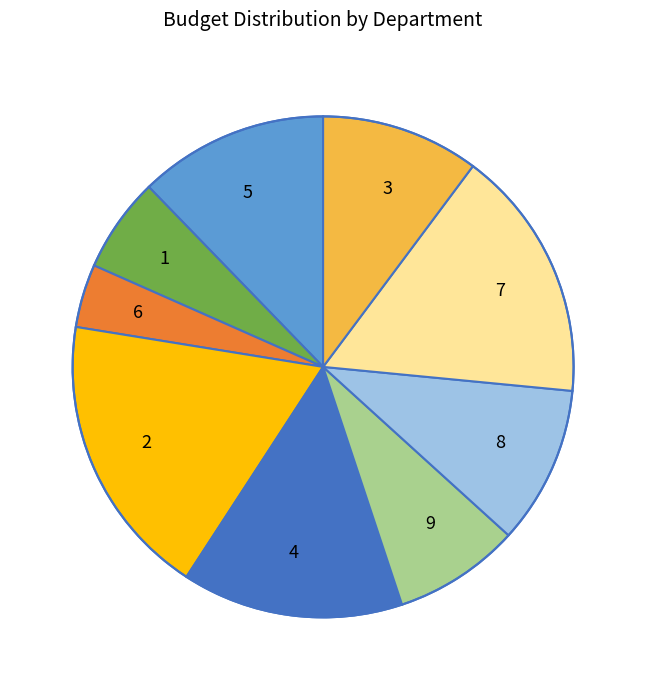

Count the number of slices in the pie.

9